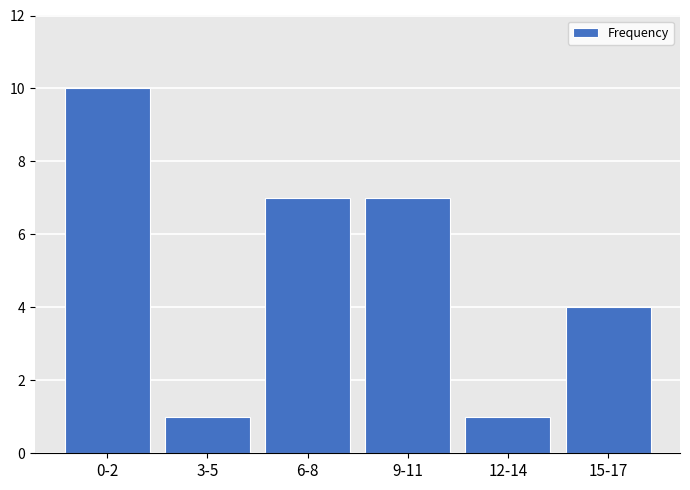

Reading left to right, extract all data points from this chart.

0-2=10	3-5=1	6-8=7	9-11=7	12-14=1	15-17=4